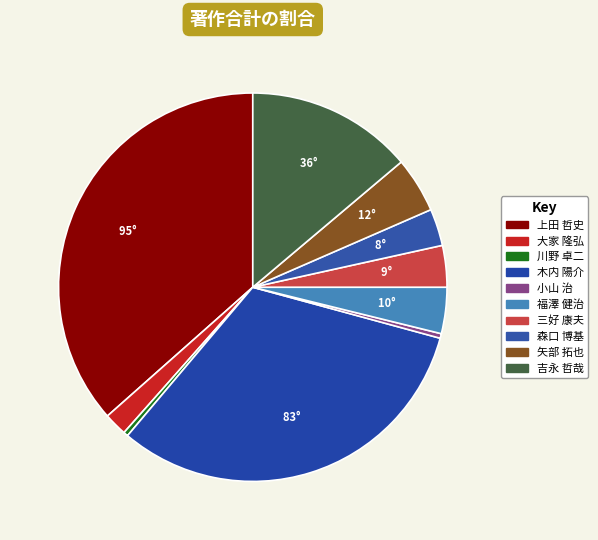

Count the number of slices in the pie.

10